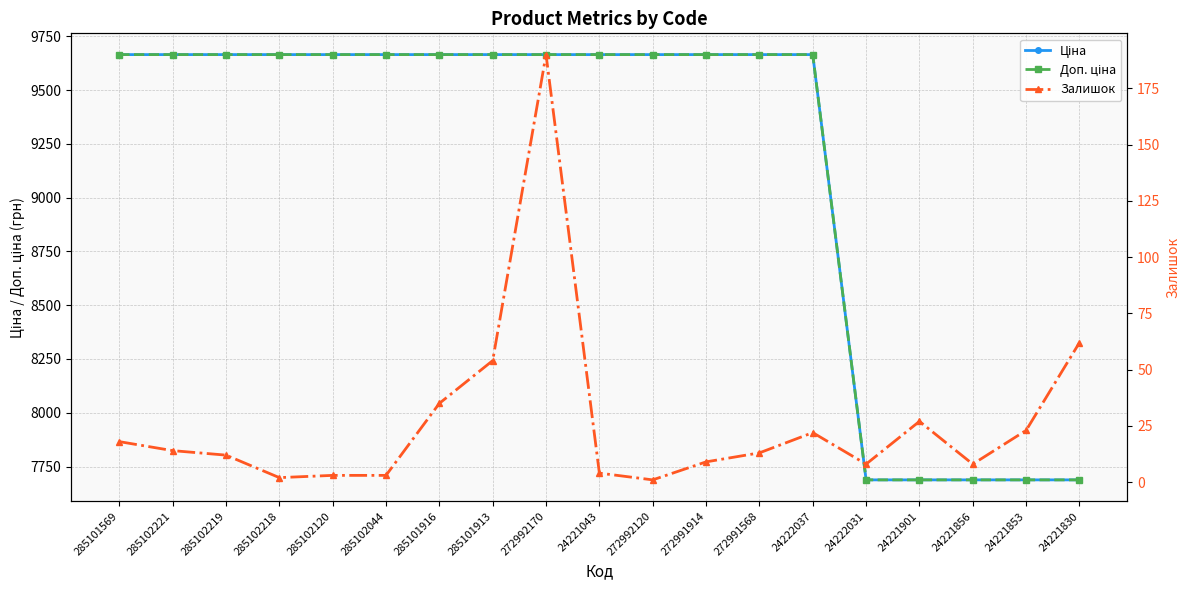

Is this an area chart (filled region under the line)?

No